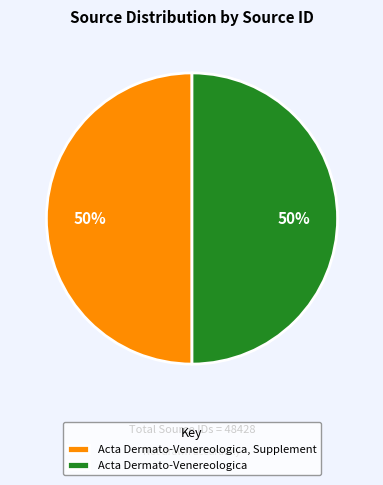

To the nearest percent, what is the average slice percentage?

50%